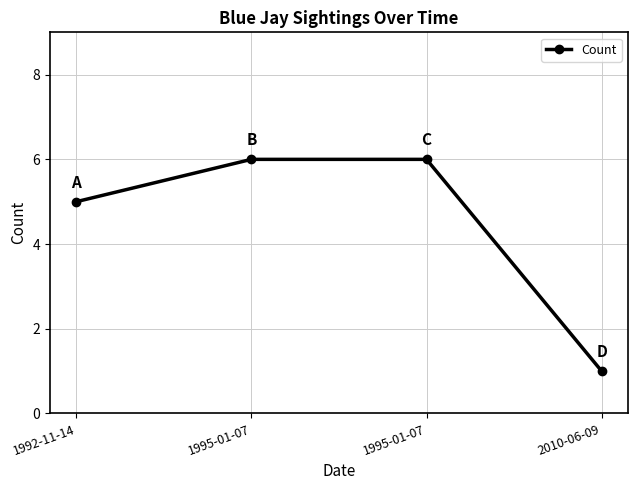

How many data points are less than 6?

2